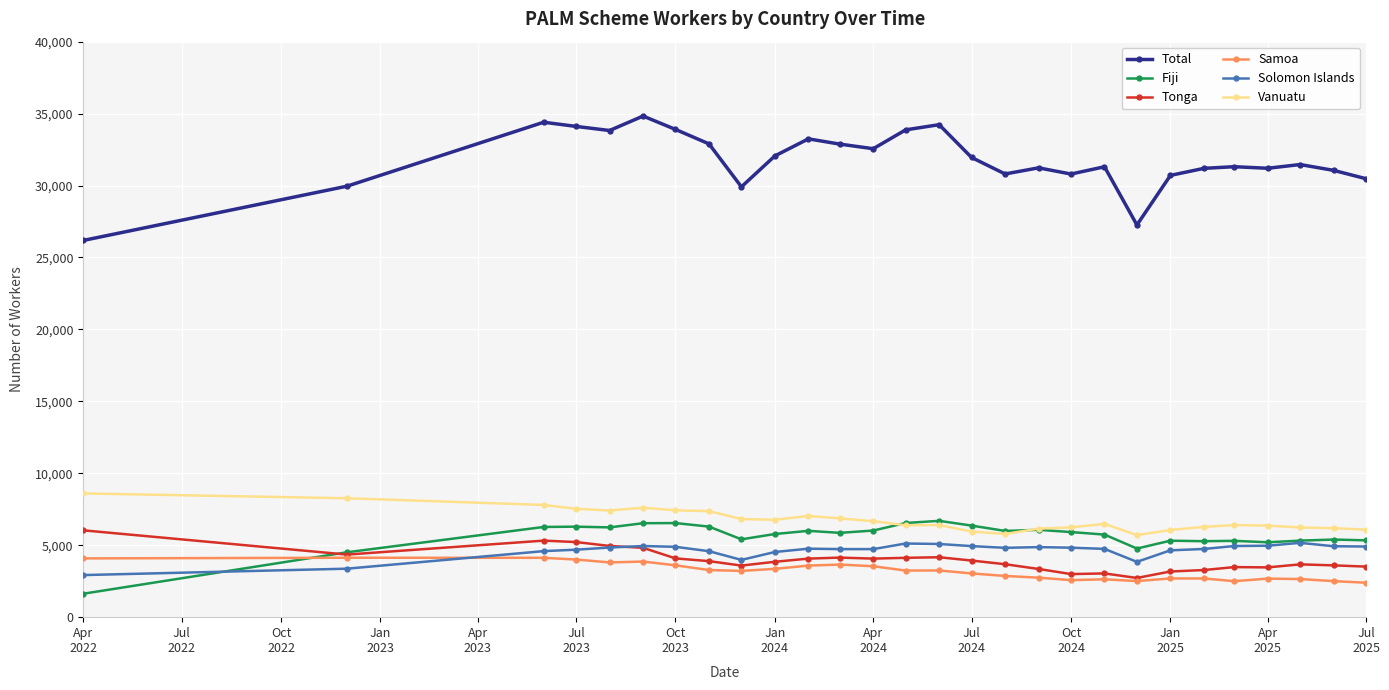

Which series has the largest range (max minus min)?

Total